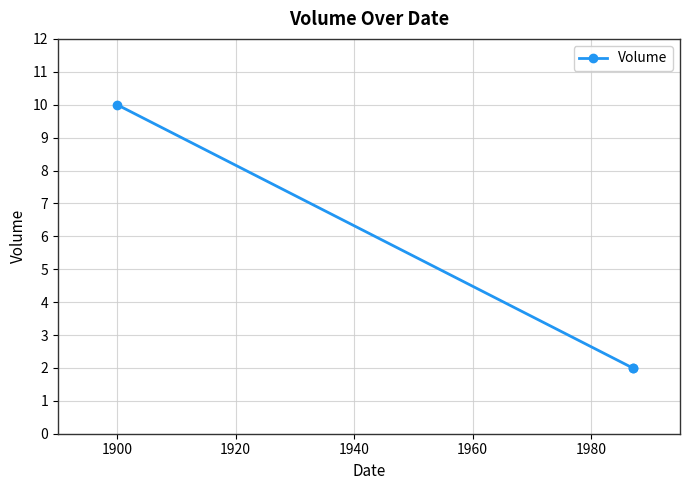

True or false: the data shows 3 at 1900.

False